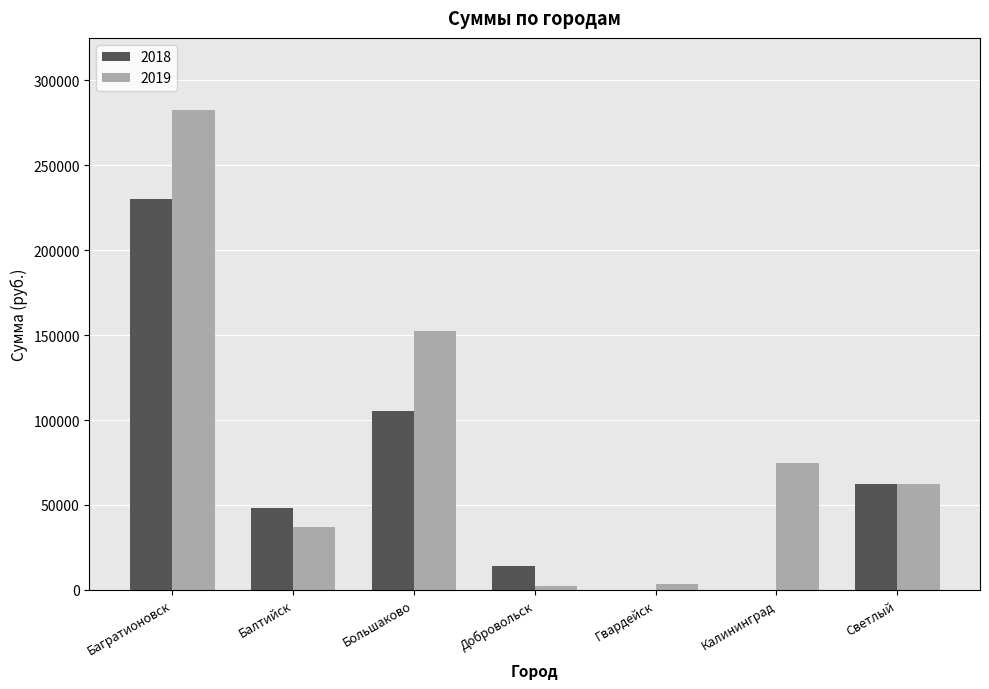

Which category has the highest value across all series?

Багратионовск